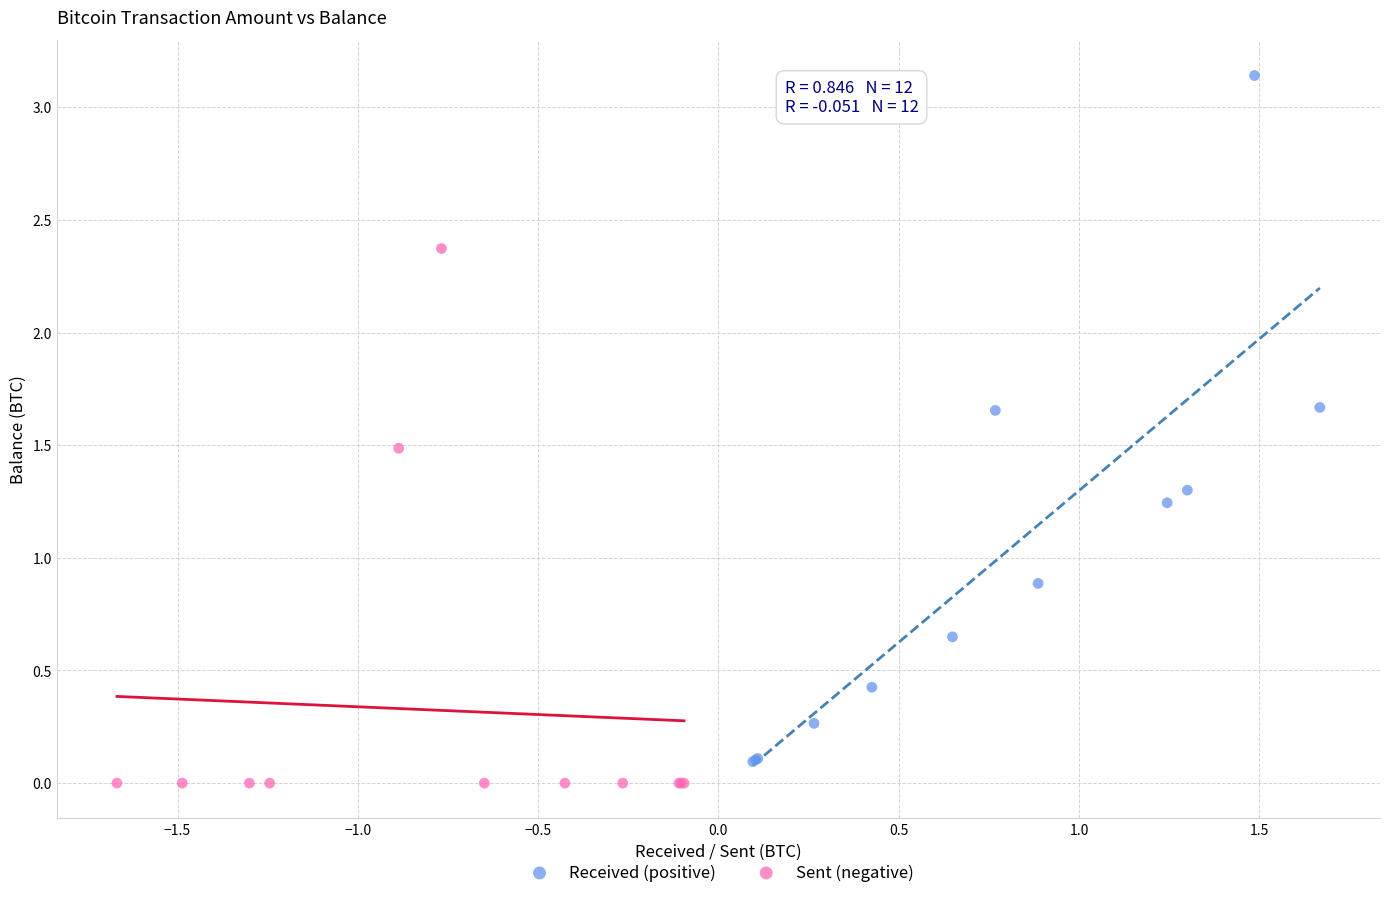

Which series reaches the maximum Y coordinate?

Received (positive)